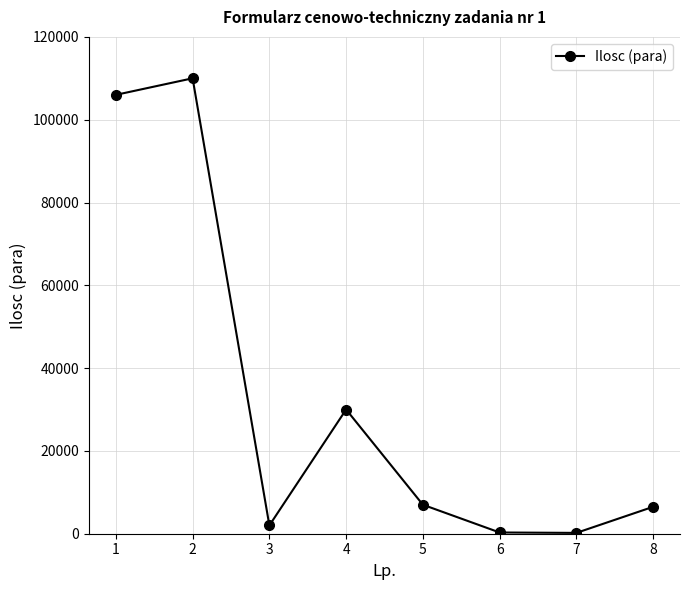

What is the sum of all values?

262000